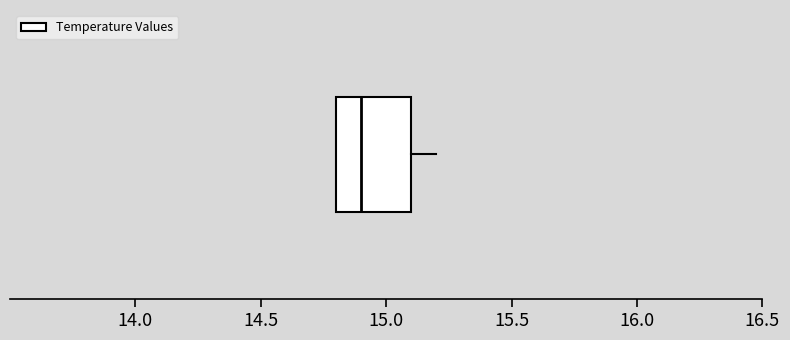

Read this box plot against the x-axis: the position of the median line, the range covered by the box, and the ends of both whiskers. The values are not printed on the chart, so give them approximately, as read against the axis.

median 14.9, box 14.8 to 15.1, whiskers 14.8 to 15.2